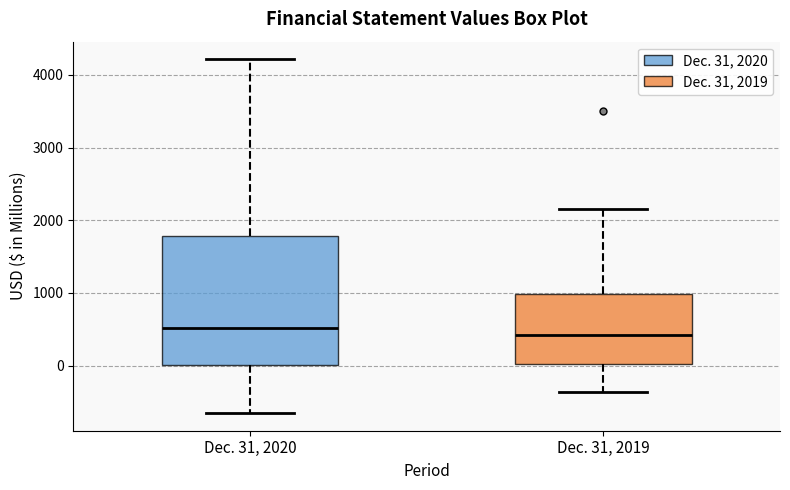

Reading left to right, transcribe this box plot: for each box, give where its median line is, the range the box spans, and where its two whiskers end, as read against the y-axis. The values are not printed on the chart, so give them approximately, as read against the axis.

Dec. 31, 2020: median 500, box 0 to 1800, whiskers -700 to 4200
Dec. 31, 2019: median 400, box 0 to 1000, whiskers -400 to 2100